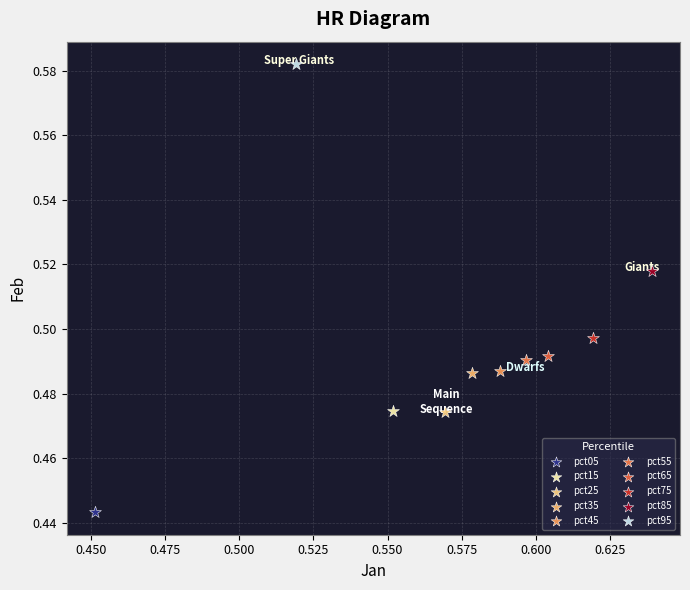

What are all the series names shown in the legend?

pct05, pct15, pct25, pct35, pct45, pct55, pct65, pct75, pct85, pct95